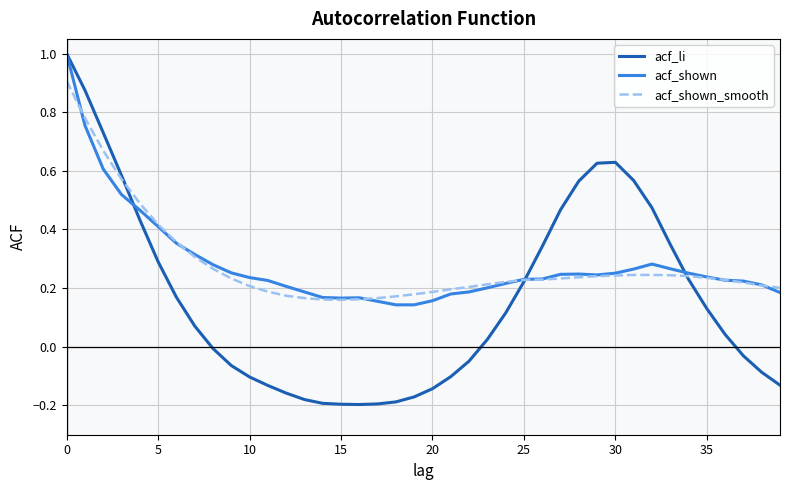

Which series has the widest spread of values?

acf_li